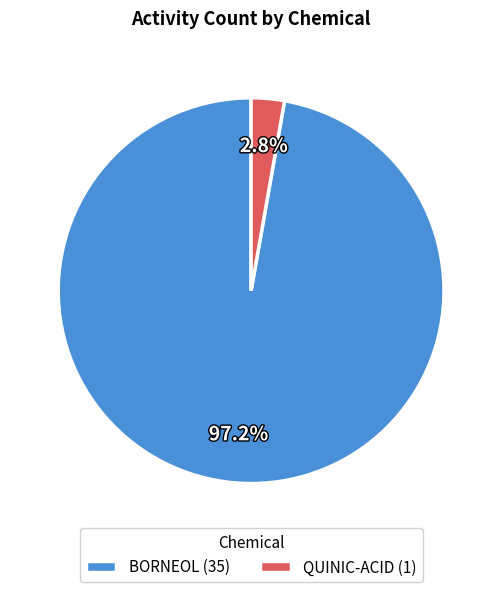

True or false: QUINIC-ACID accounts for 14% of the total.

False